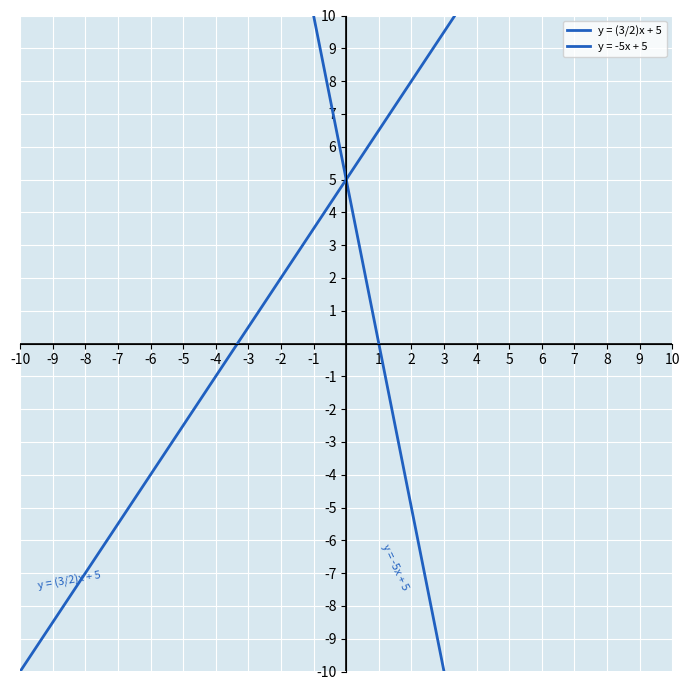

Which series has the largest total across all categories?

y = -5x + 5